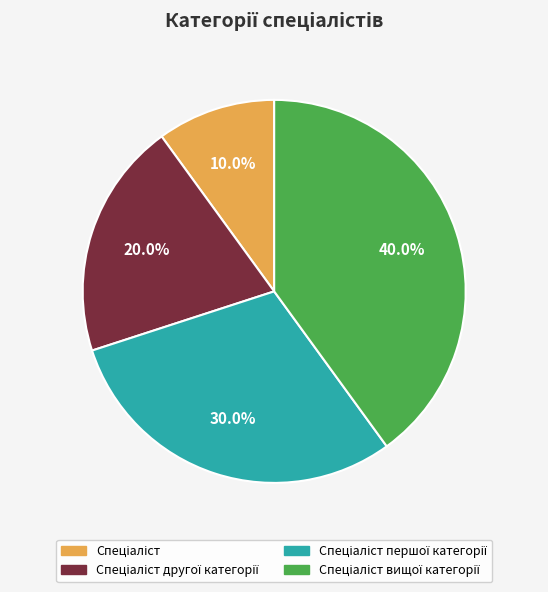

Does any single category account for the majority?

No